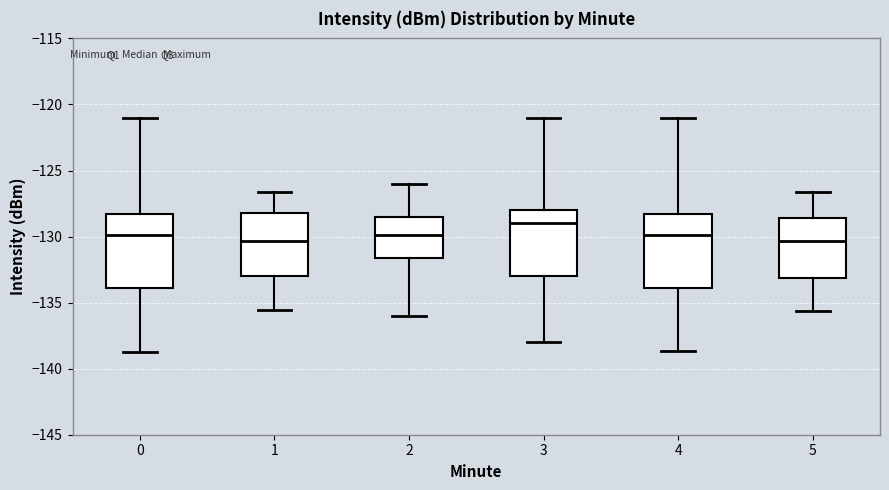

Which box's median line is the highest?

3